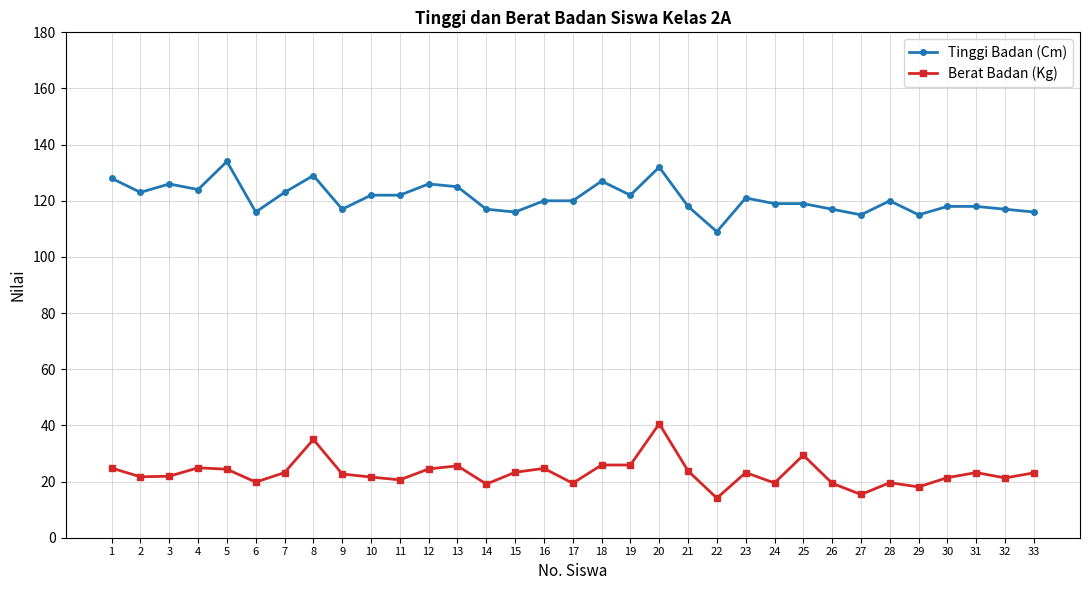

At which label does Berat Badan (Kg) reach its peak?

20